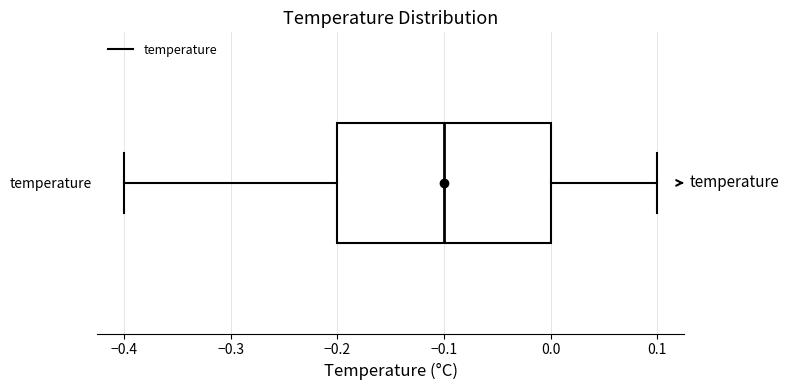

Where is the left edge of the box for temperature on the x-axis? The values are not printed on the chart, so give them approximately, as read against the axis.

-0.2